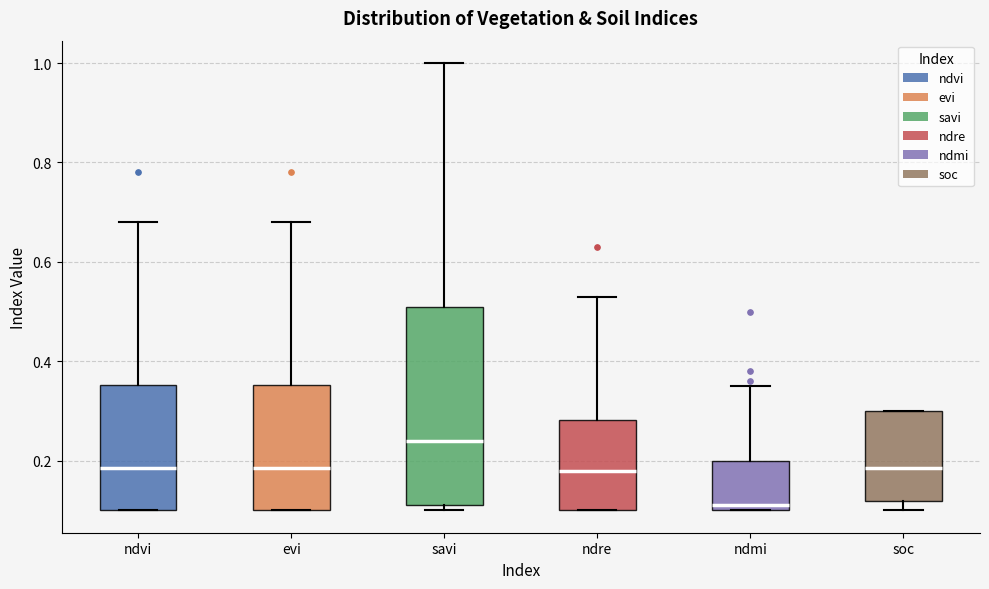

Where is the upper edge of the box for evi on the y-axis? The values are not printed on the chart, so give them approximately, as read against the axis.

0.36